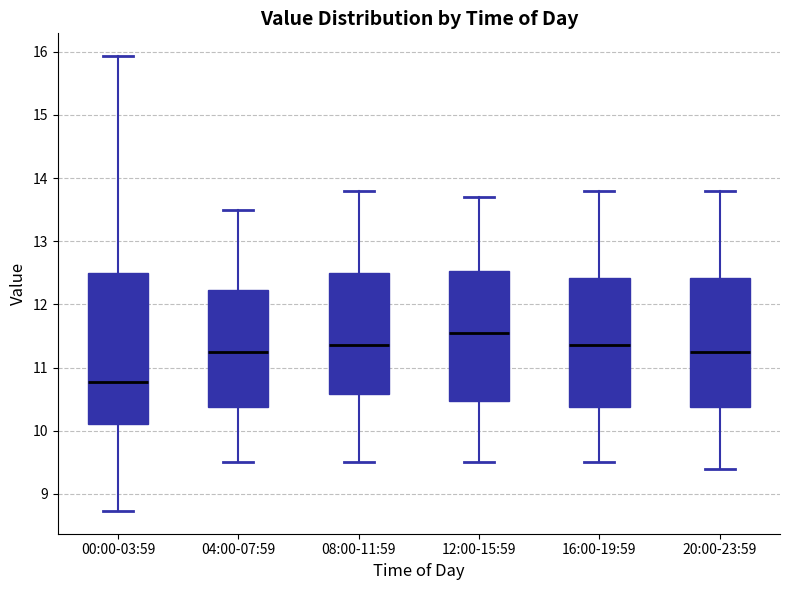

Reading left to right, read every box against the y-axis: the position of its median line, the range the box covers, and the ends of its whiskers. The values are not printed on the chart, so give them approximately, as read against the axis.

00:00-03:59: median 10.8, box 10.1 to 12.5, whiskers 8.7 to 15.9
04:00-07:59: median 11.3, box 10.4 to 12.2, whiskers 9.5 to 13.5
08:00-11:59: median 11.4, box 10.6 to 12.5, whiskers 9.5 to 13.8
12:00-15:59: median 11.6, box 10.5 to 12.5, whiskers 9.5 to 13.7
16:00-19:59: median 11.4, box 10.4 to 12.4, whiskers 9.5 to 13.8
20:00-23:59: median 11.3, box 10.4 to 12.4, whiskers 9.4 to 13.8